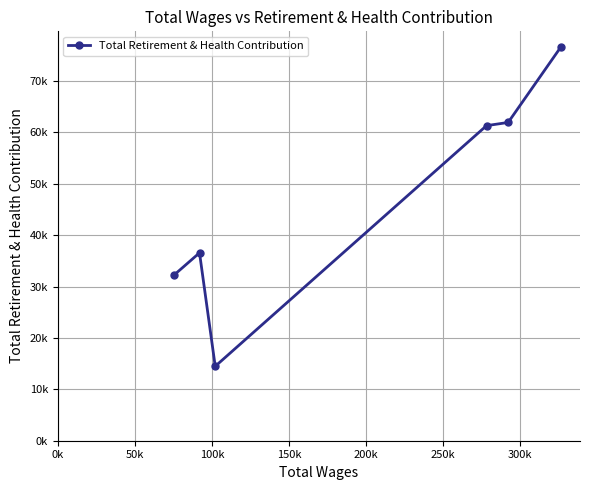

Does the chart have visible grid lines?

Yes